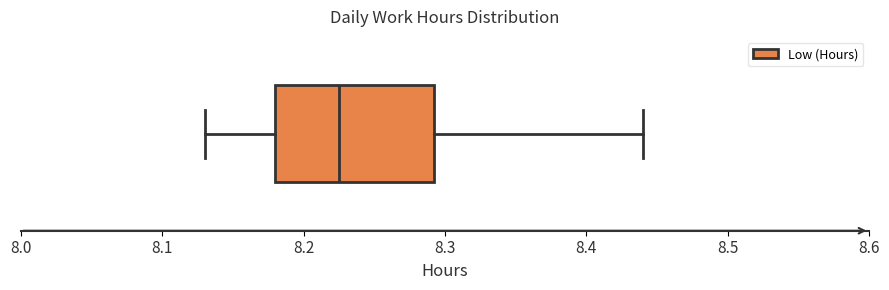

Where does the median line of the box sit on the x-axis? The values are not printed on the chart, so give them approximately, as read against the axis.

8.23